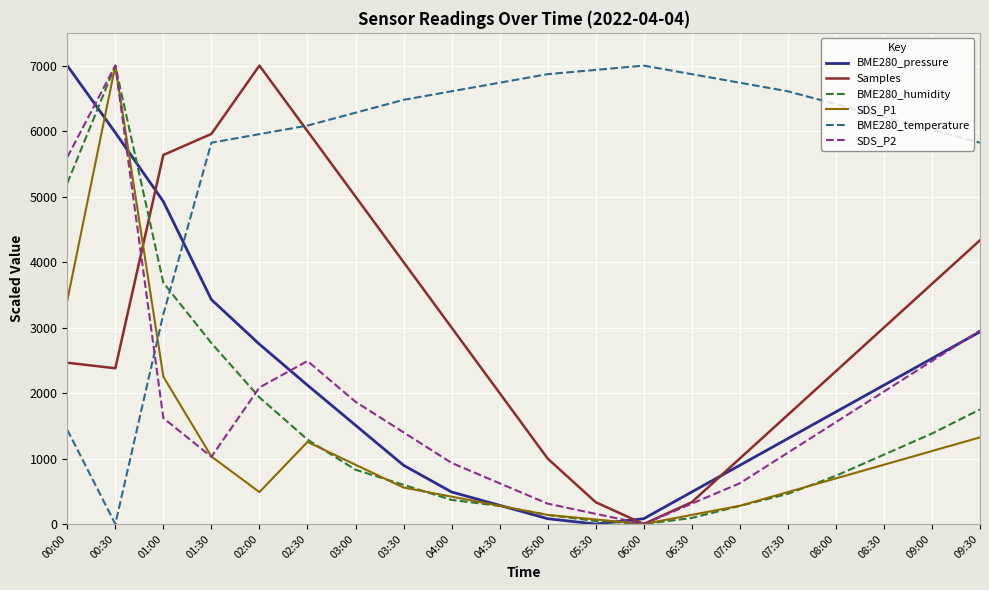

What is the difference between the highest and lowest values at 01:30?

4930.0